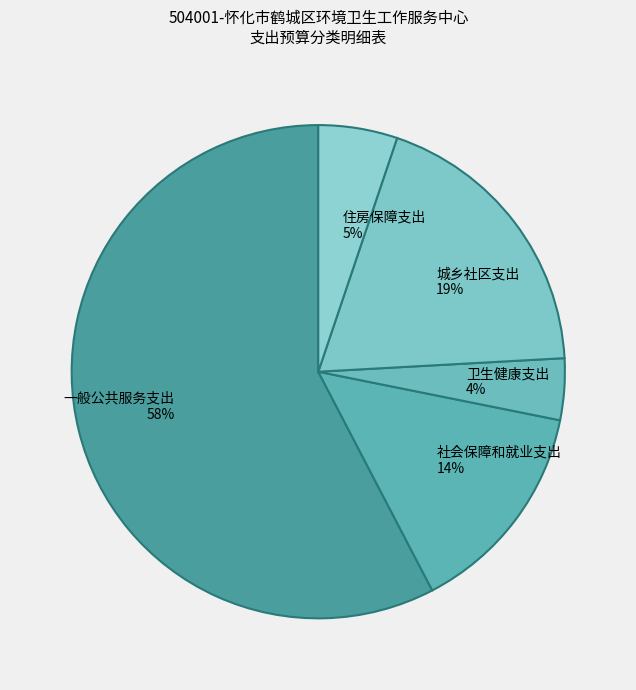

What is the majority slice?

一般公共服务支出